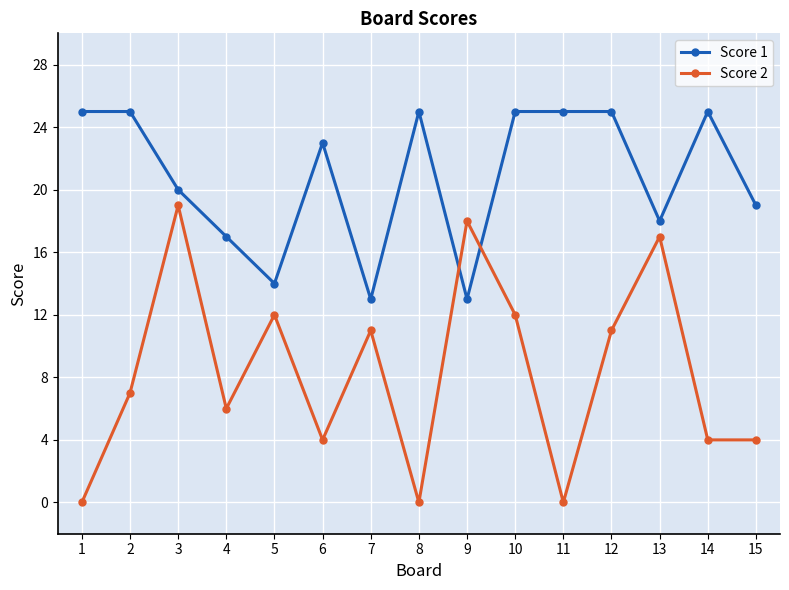

How many data points does each series have?

15